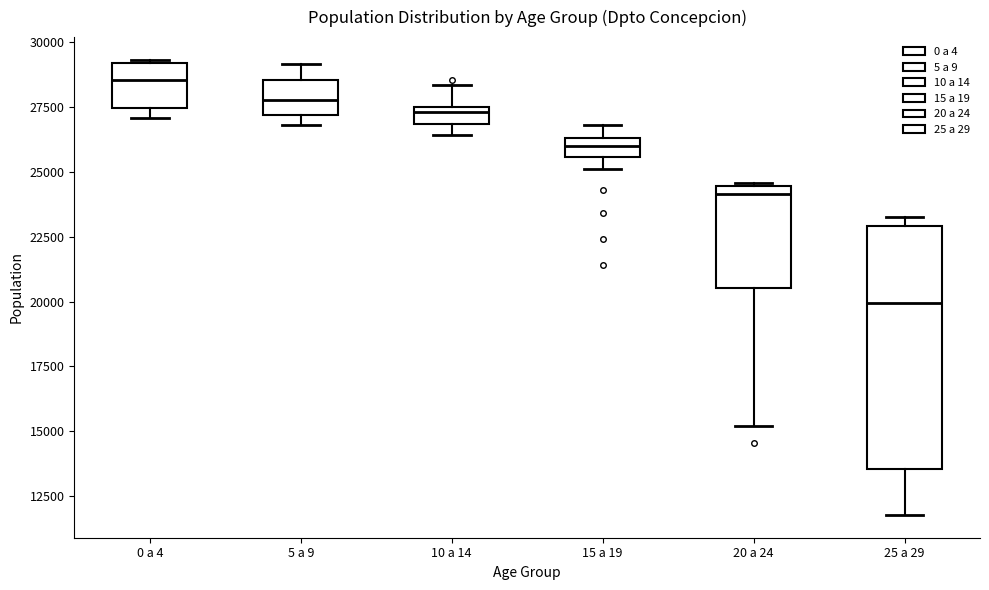

Where does the median line of the box for 0 a 4 sit on the y-axis? The values are not printed on the chart, so give them approximately, as read against the axis.

28500